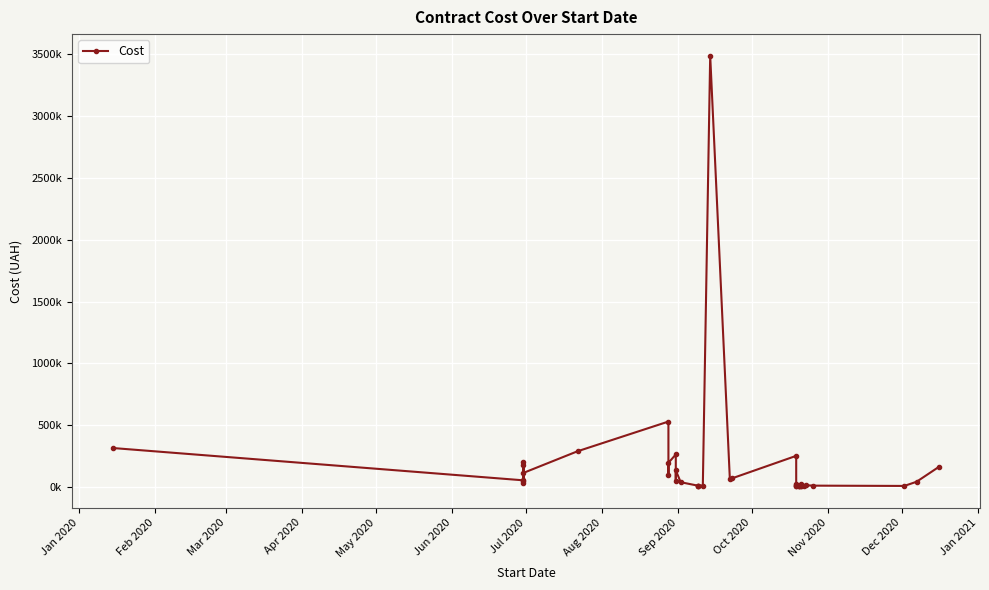

Where does the data first go above 39600?

Jan 2020